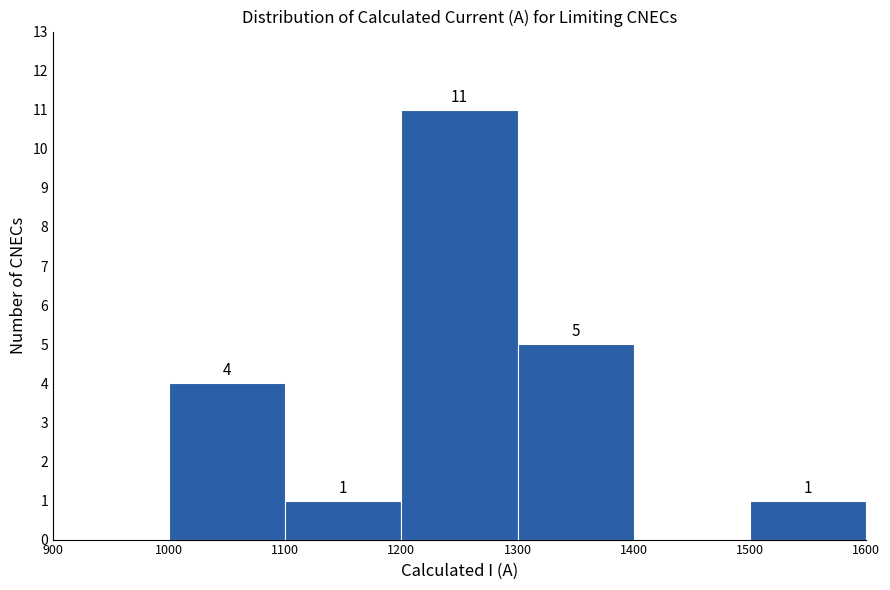

Which range on the x-axis has the tallest bar?

1200 to 1300